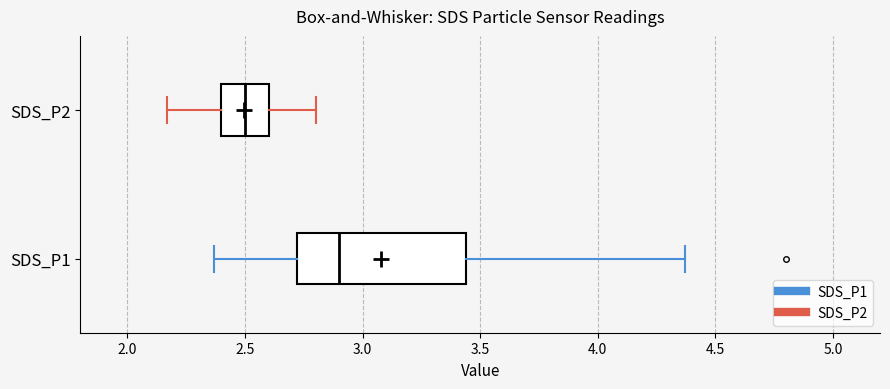

Reading bottom to top, read every box against the x-axis: the position of its median line, the range the box covers, and the ends of its whiskers. The values are not printed on the chart, so give them approximately, as read against the axis.

SDS_P1: median 2.90, box 2.70 to 3.45, whiskers 2.35 to 4.35
SDS_P2: median 2.50, box 2.40 to 2.60, whiskers 2.15 to 2.80